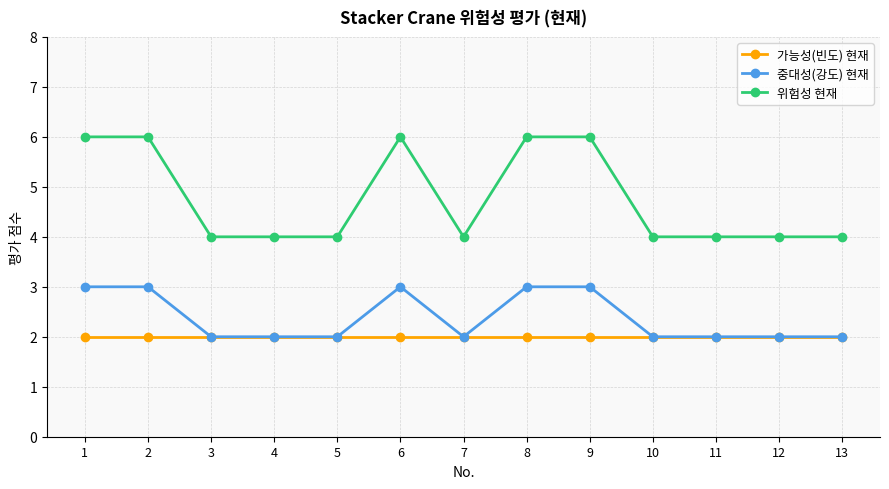

True or false: 가능성(빈도) 현재 and 위험성 현재 cross at least once.

False